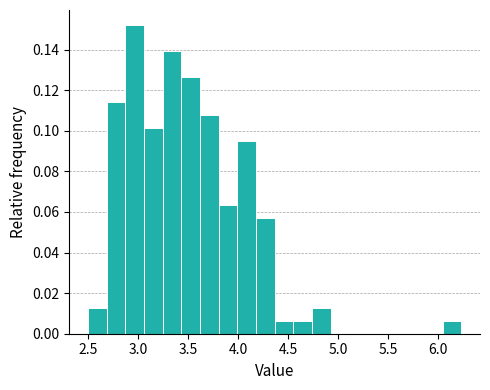

Read against the x-axis, roughly where is the centre of the tallest bar?

2.95